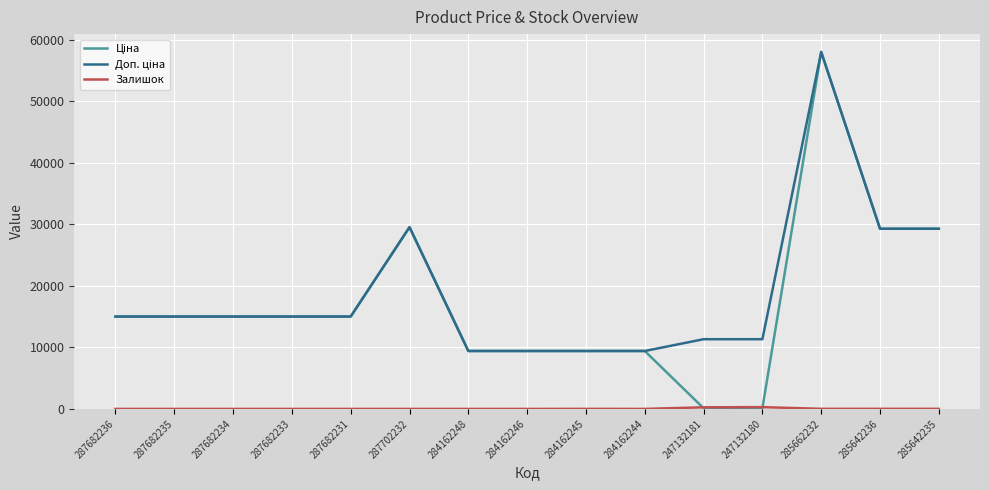

At which category is the sum across all series the highest?

285662232